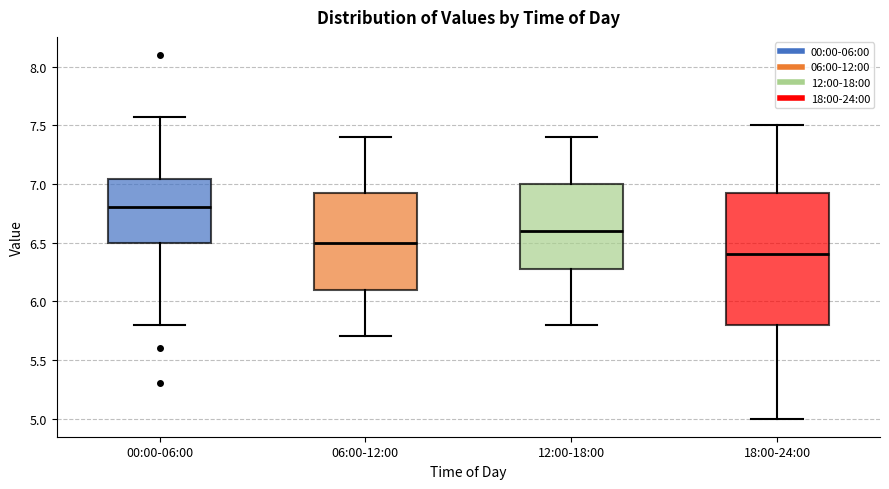

Reading left to right, read every box against the y-axis: the position of its median line, the range the box covers, and the ends of its whiskers. The values are not printed on the chart, so give them approximately, as read against the axis.

00:00-06:00: median 6.80, box 6.50 to 7.05, whiskers 5.80 to 7.55
06:00-12:00: median 6.50, box 6.10 to 6.95, whiskers 5.70 to 7.40
12:00-18:00: median 6.60, box 6.30 to 7.00, whiskers 5.80 to 7.40
18:00-24:00: median 6.40, box 5.80 to 6.95, whiskers 5.00 to 7.50